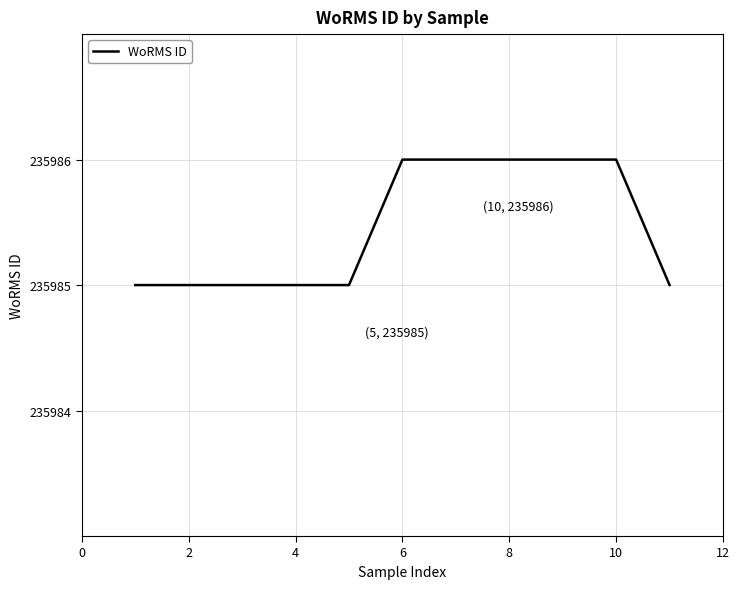

How many values are between 235985 and 235986?

11